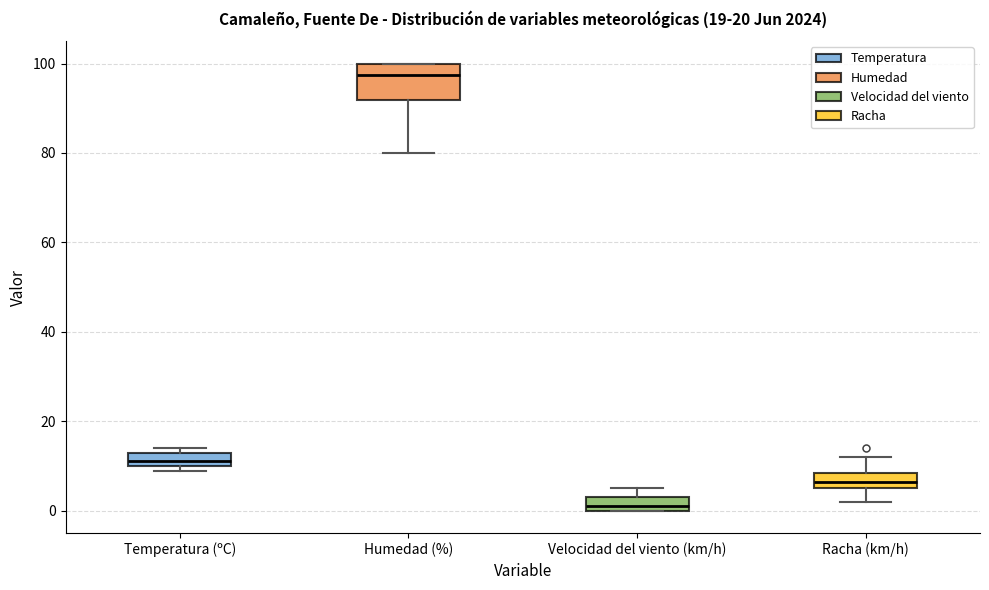

Comparing the boxes themselves (not the whiskers), which one is the tallest?

Humedad (%)